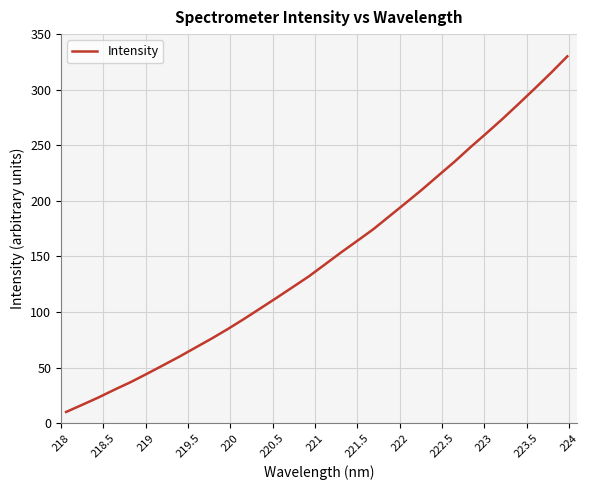

What is the smallest value displayed?

10.0